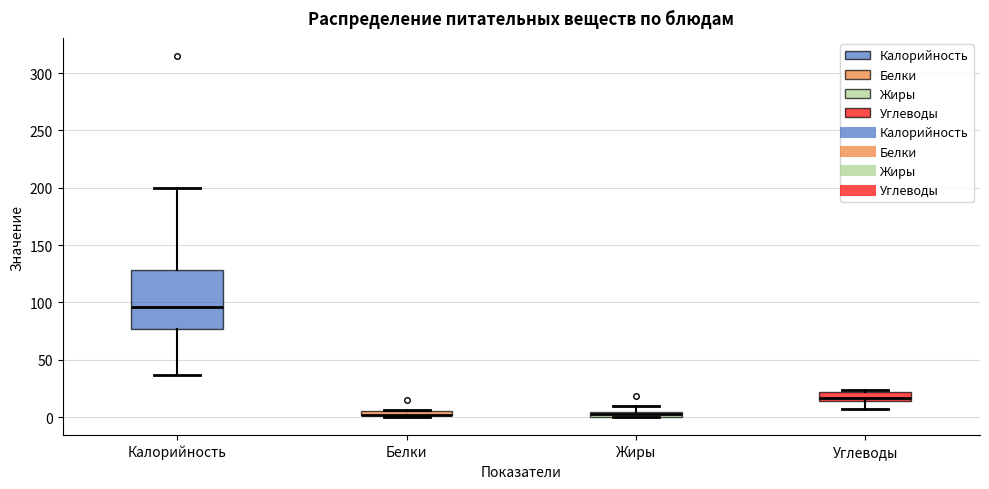

Comparing the boxes themselves (not the whiskers), which one is the tallest?

Калорийность